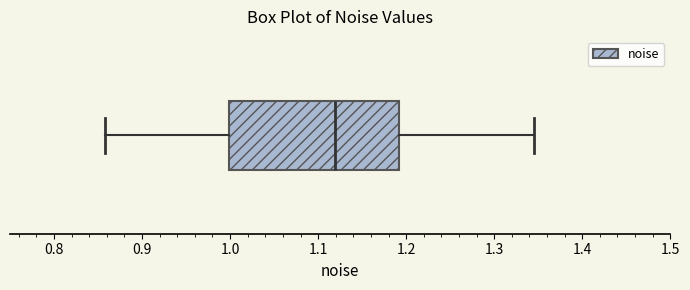

Where does the median line of the box sit on the x-axis? The values are not printed on the chart, so give them approximately, as read against the axis.

1.12